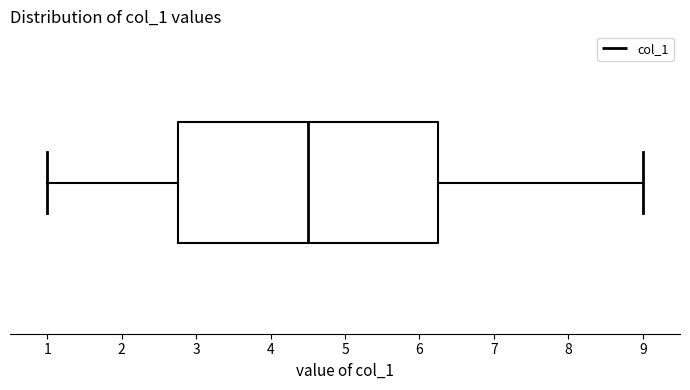

Read this box plot against the x-axis: the position of the median line, the range covered by the box, and the ends of both whiskers. The values are not printed on the chart, so give them approximately, as read against the axis.

median 4.5, box 2.8 to 6.3, whiskers 1.0 to 9.0